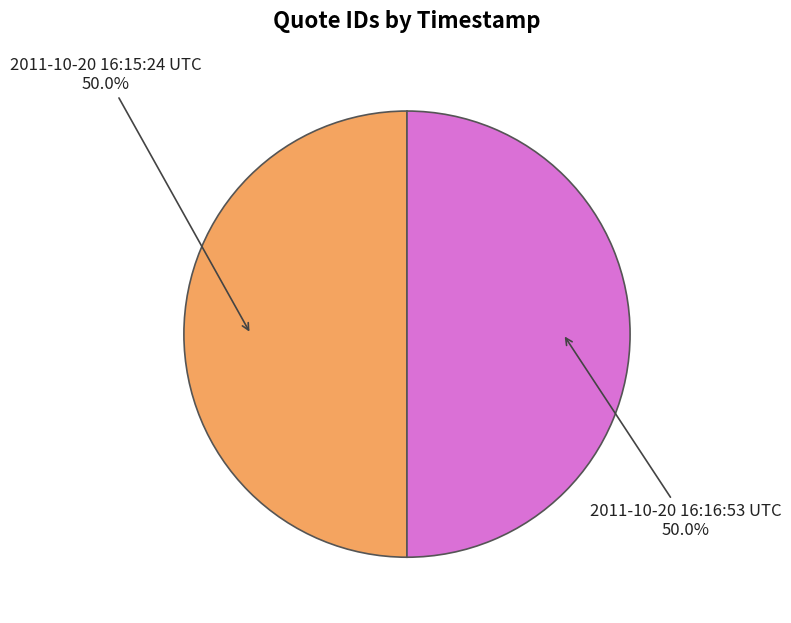

What percentage is the 2011-10-20 16:15:24 UTC slice, to the nearest percent?

50%